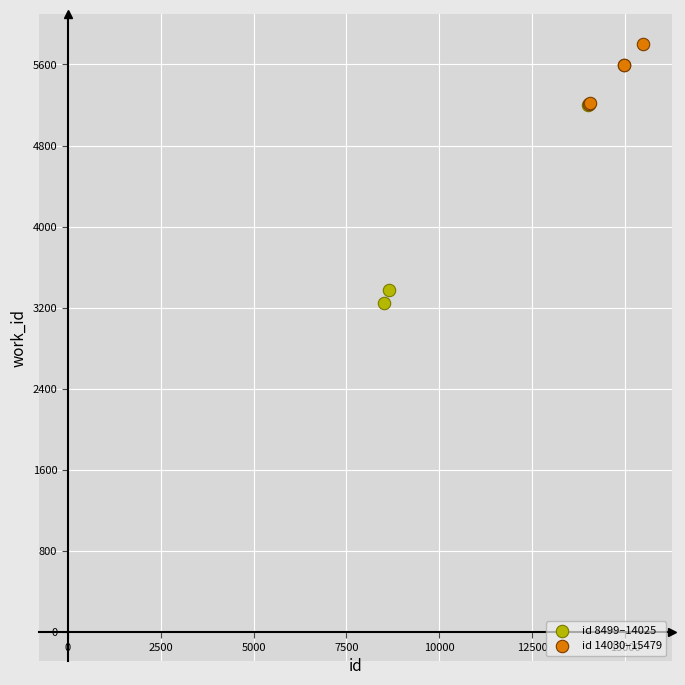

Which series contains the lowest Y value?

id 8499–14025